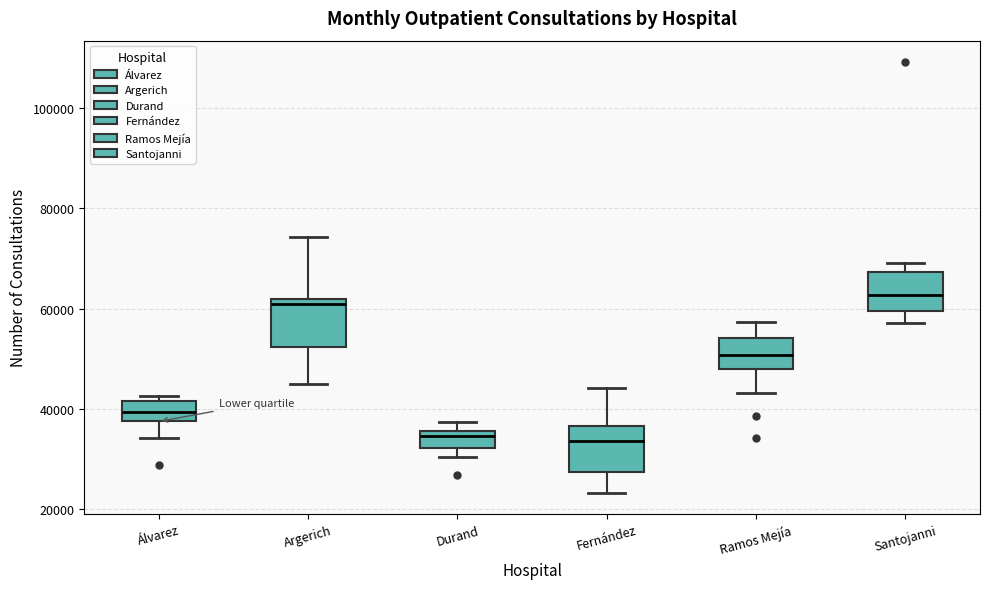

Reading left to right, transcribe this box plot: for each box, give where its median line is, the range the box spans, and where its two whiskers end, as read against the y-axis. The values are not printed on the chart, so give them approximately, as read against the axis.

Álvarez: median 40000, box 38000 to 42000, whiskers 34000 to 42000 (just above the box's upper edge)
Argerich: median 60000, box 52000 to 62000, whiskers 44000 to 74000
Durand: median 34000, box 32000 to 36000, whiskers 30000 to 38000
Fernández: median 34000, box 28000 to 36000, whiskers 24000 to 44000
Ramos Mejía: median 50000, box 48000 to 54000, whiskers 44000 to 58000
Santojanni: median 62000, box 60000 to 68000, whiskers 58000 to 70000